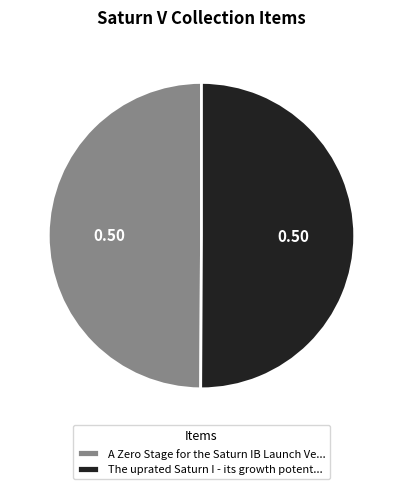

Is the sum of A Zero Stage for the Saturn IB Launch Ve... and The uprated Saturn I - its growth potent... greater than half?

Yes